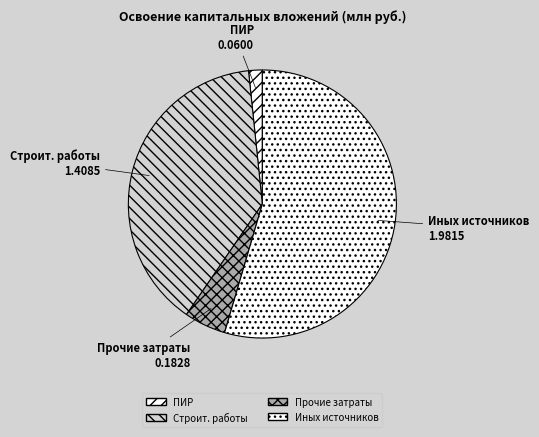

True or false: Строит. работы accounts for 39% of the total.

True